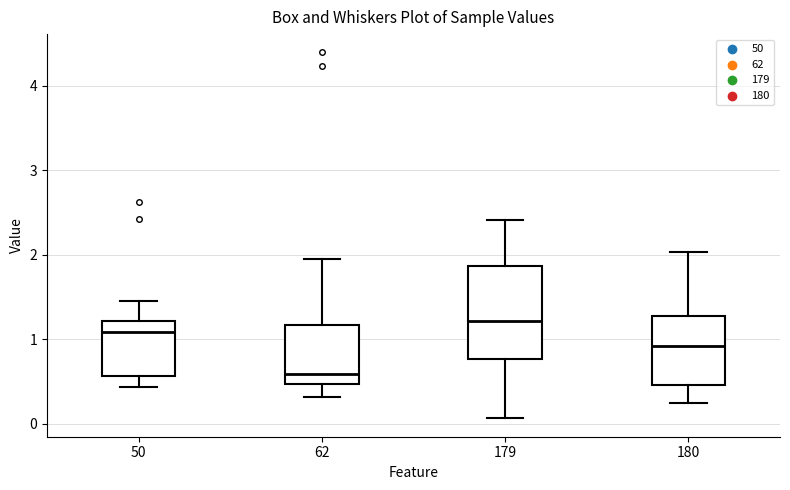

Where does the lower whisker of the box at x = 180 end on the y-axis? The values are not printed on the chart, so give them approximately, as read against the axis.

0.3